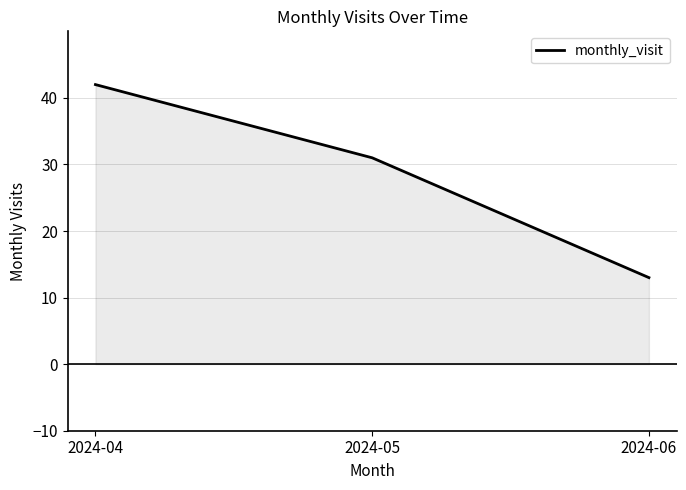

Reading left to right, list all the values displayed in this chart.

42	31	13